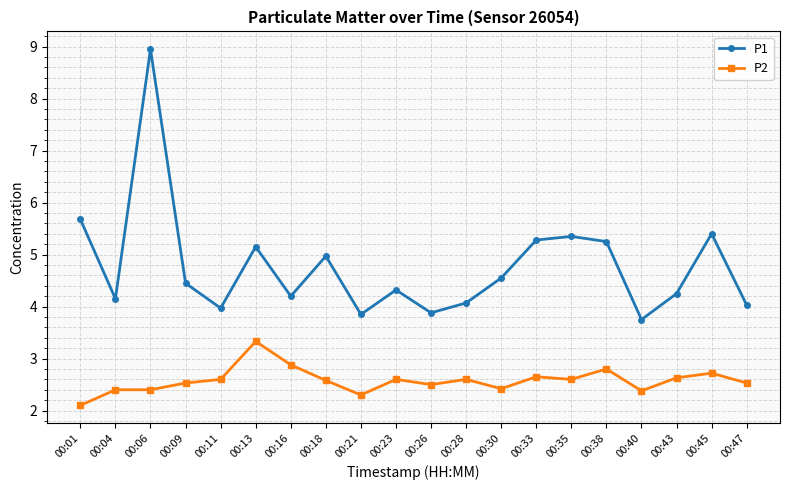

Which category has the highest value in the P2 series?

00:13